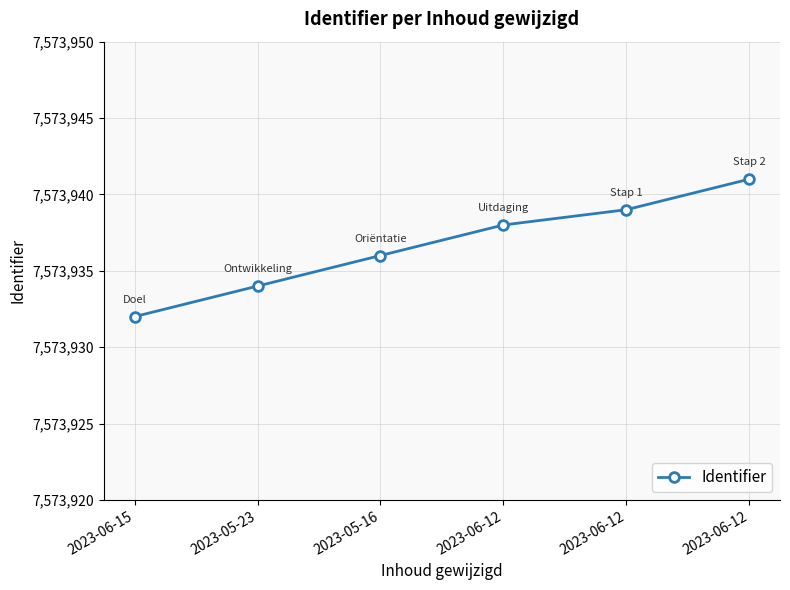

How many lines are shown in the chart?

1